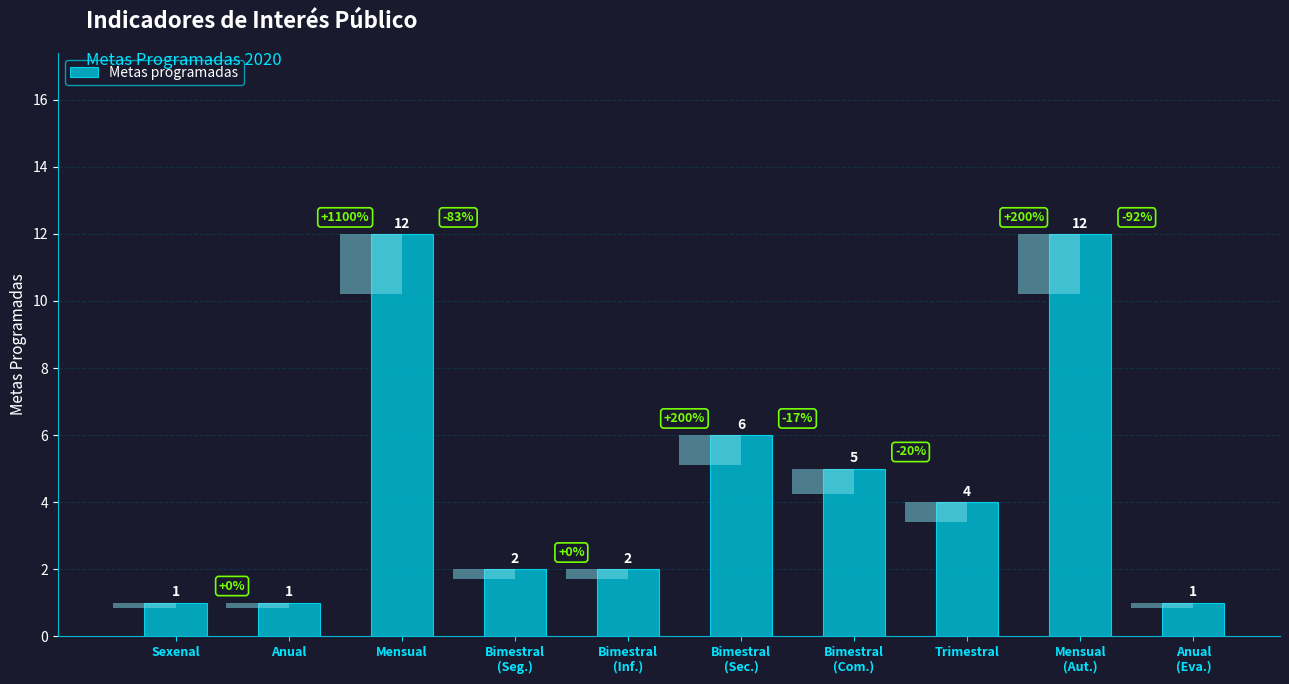

At which category does the chart reach its minimum across all series?

Sexenal